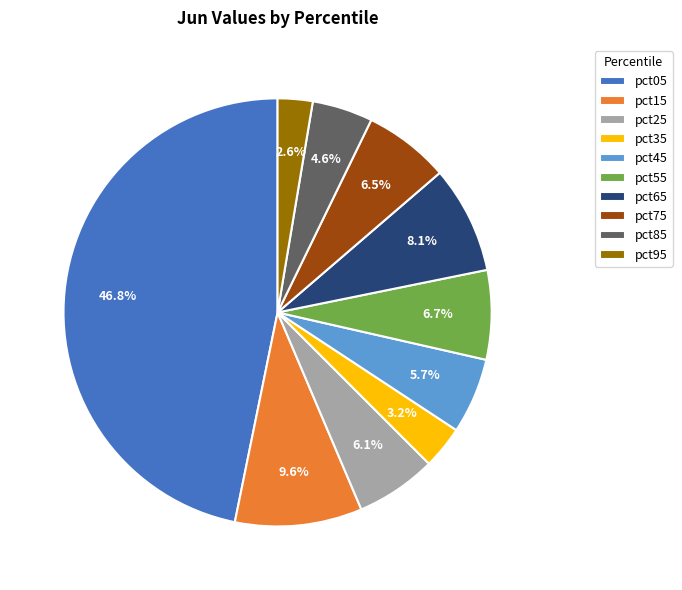

To the nearest percent, what is the average slice percentage?

10%